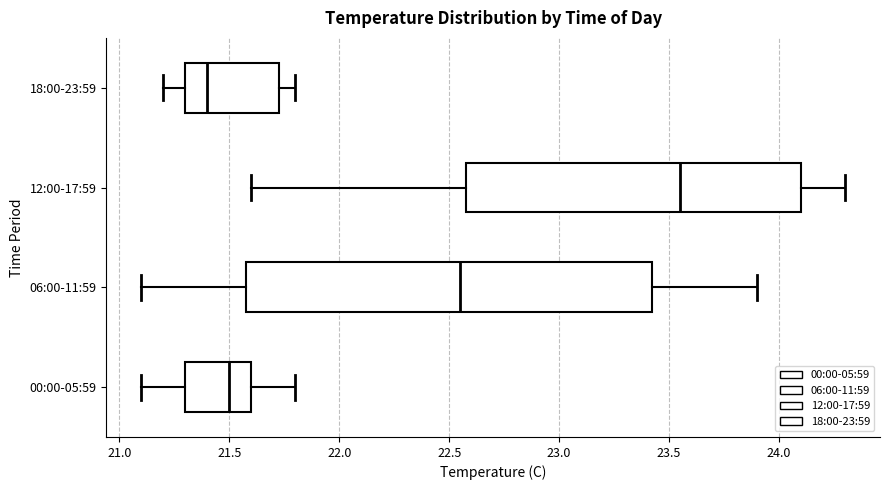

Reading bottom to top, transcribe this box plot: for each box, give where its median line is, the range the box spans, and where its two whiskers end, as read against the x-axis. The values are not printed on the chart, so give them approximately, as read against the axis.

00:00-05:59: median 21.50, box 21.30 to 21.60, whiskers 21.10 to 21.80
06:00-11:59: median 22.55, box 21.60 to 23.45, whiskers 21.10 to 23.90
12:00-17:59: median 23.55, box 22.60 to 24.10, whiskers 21.60 to 24.30
18:00-23:59: median 21.40, box 21.30 to 21.75, whiskers 21.20 to 21.80